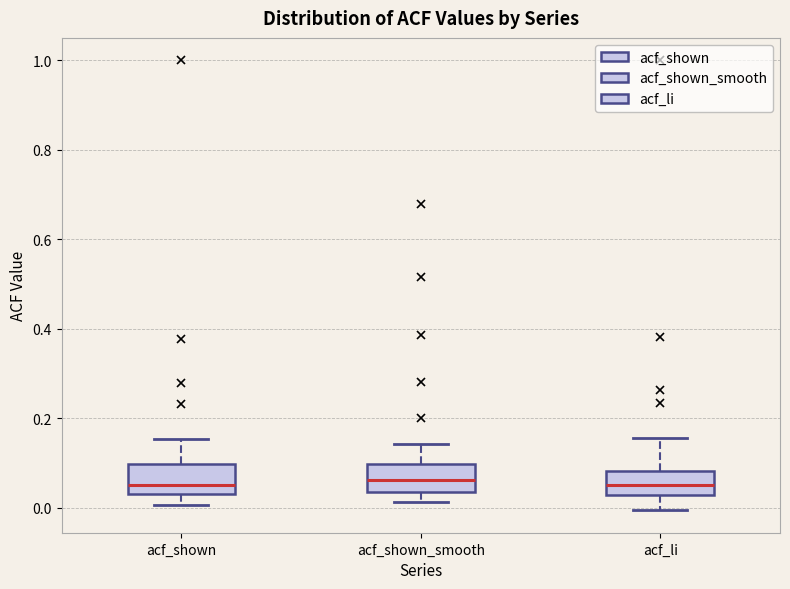

Reading left to right, read every box against the y-axis: the position of its median line, the range the box covers, and the ends of its whiskers. The values are not printed on the chart, so give them approximately, as read against the axis.

acf_shown: median 0.06, box 0.04 to 0.10, whiskers 0.00 to 0.16
acf_shown_smooth: median 0.06, box 0.04 to 0.10, whiskers 0.02 to 0.14
acf_li: median 0.04, box 0.02 to 0.08, whiskers 0.00 to 0.16